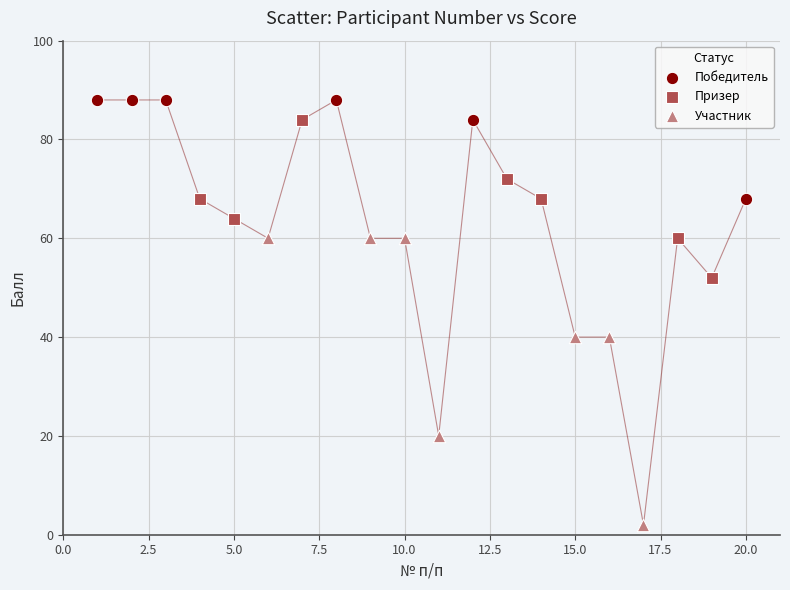

Which series reaches the maximum Y coordinate?

Победитель